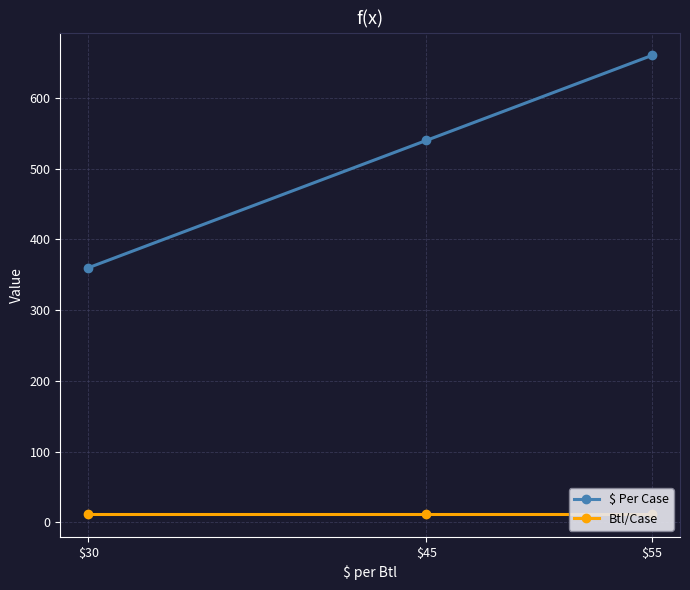

What is the total value across all series at $45?

552